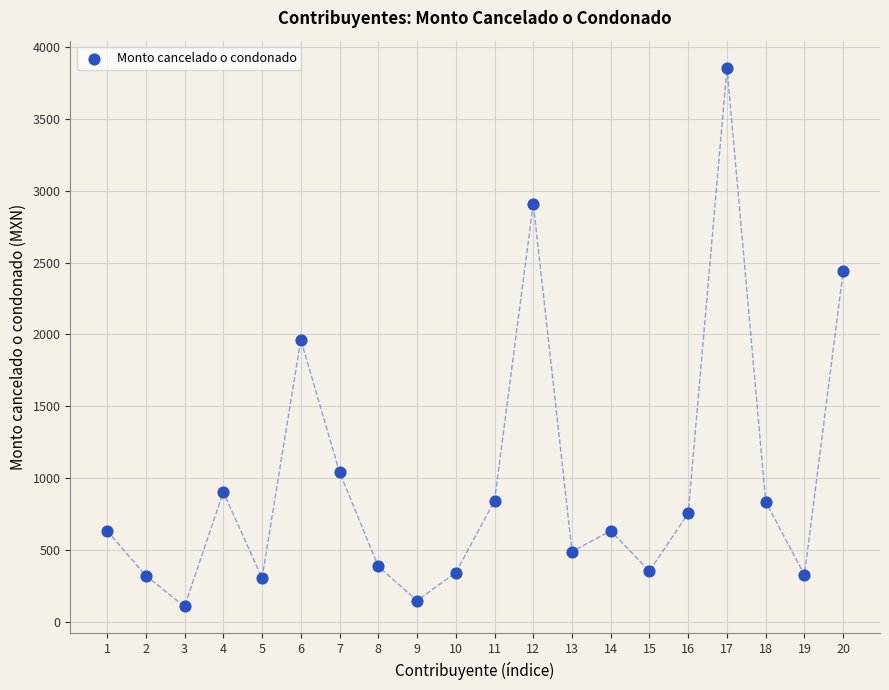

What is the range of Y values (max minus min)?

3750.7